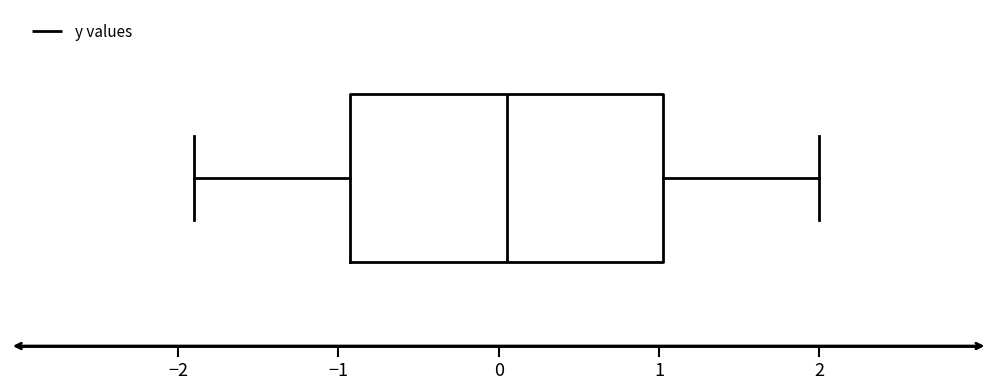

Transcribe this box plot: give where the median line is, the range the box spans, and where the two whiskers end, as read against the x-axis. The values are not printed on the chart, so give them approximately, as read against the axis.

median 0.1, box -0.9 to 1.0, whiskers -1.9 to 2.0